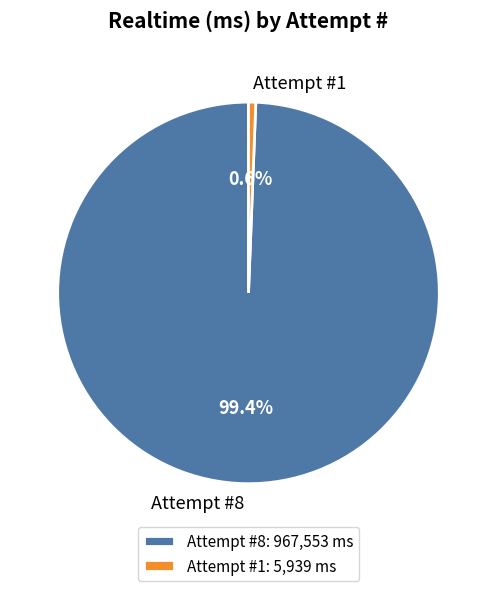

Is Attempt #1 the majority of the pie?

No